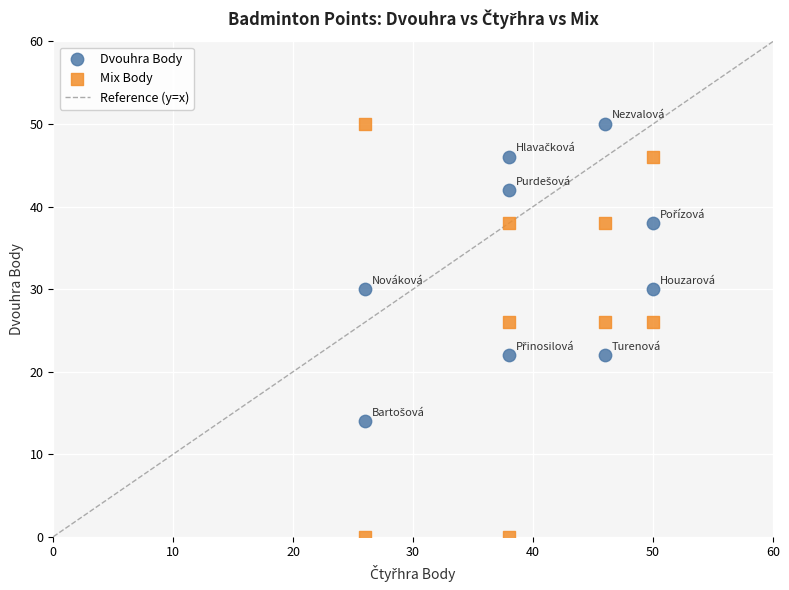

Across all data points, what is the range of Y values (max minus min)?

50